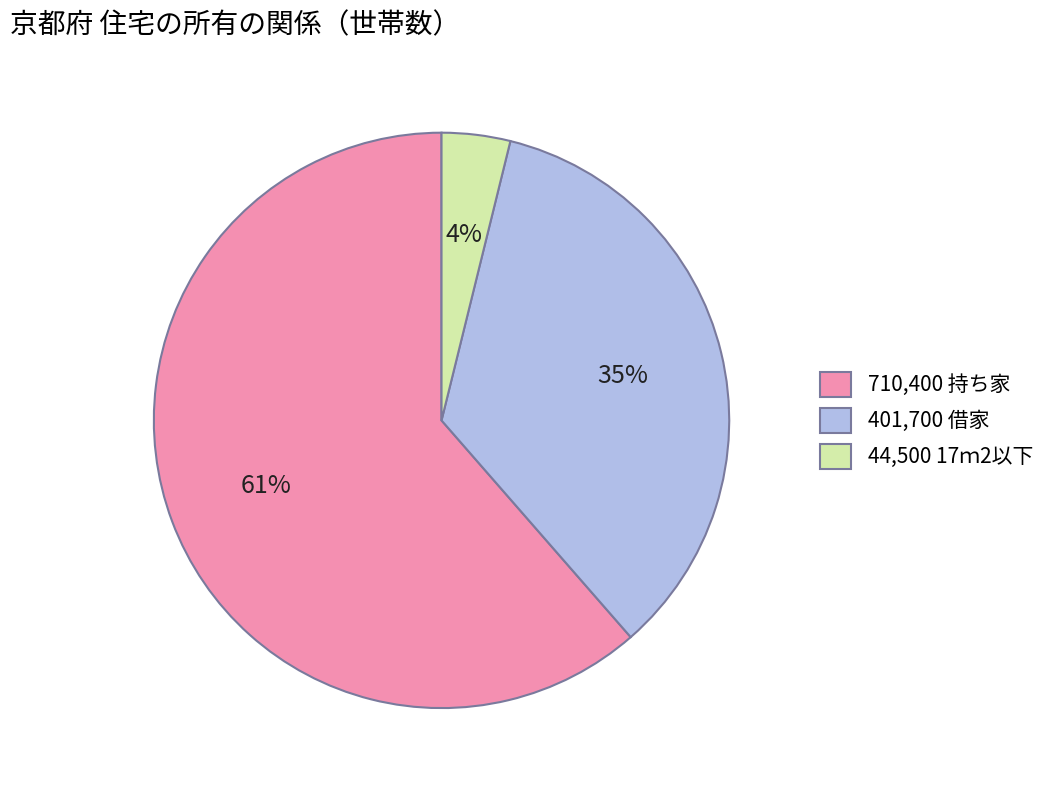

True or false: 710,400 持ち家 accounts for 61% of the total.

True